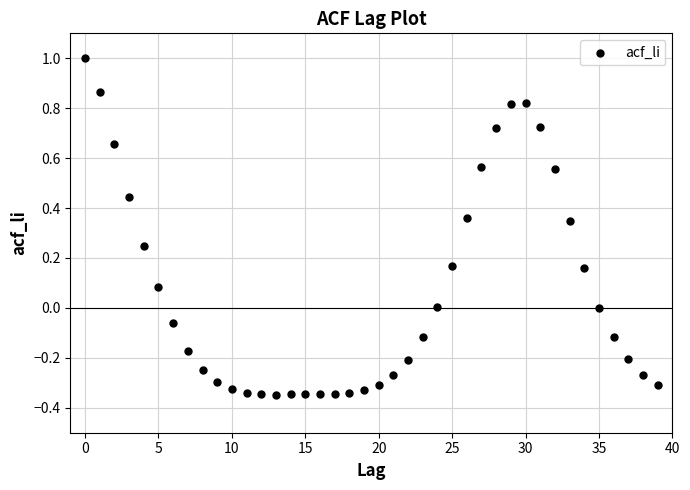

What is the range of Y values (max minus min)?

1.3